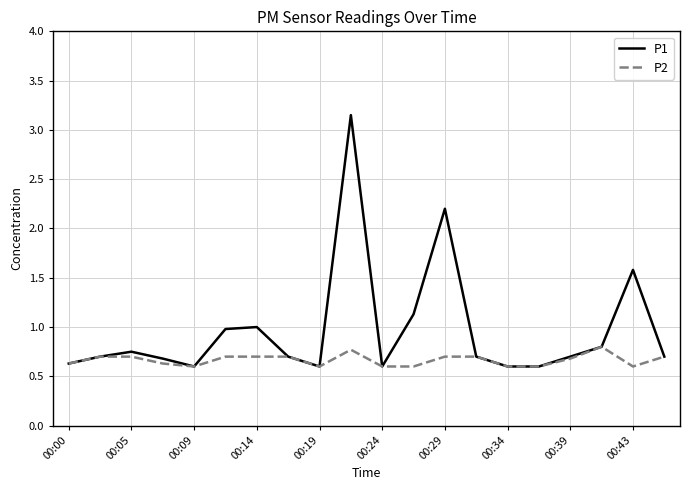

What is the smallest value displayed?

0.6